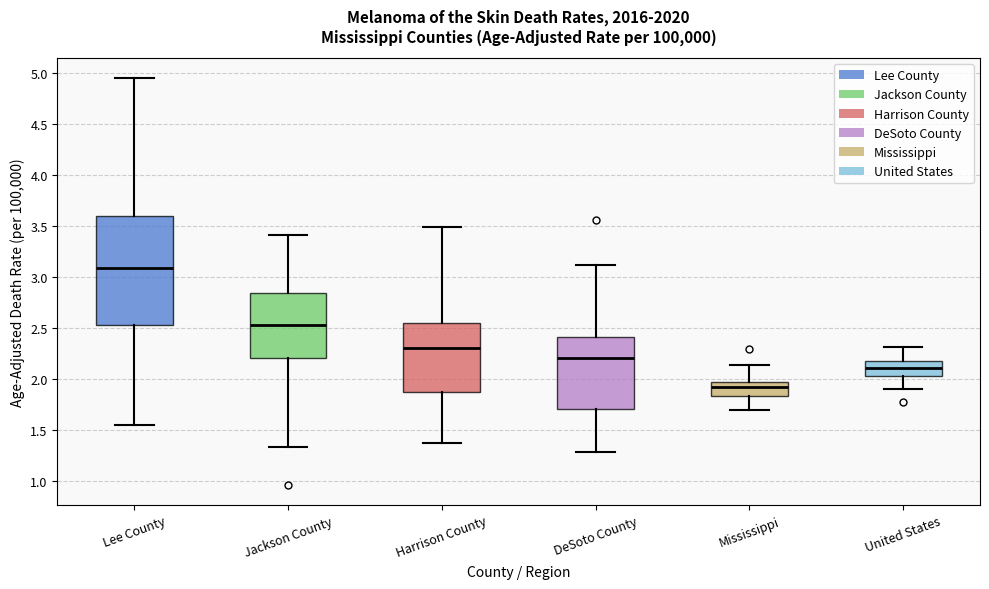

Where does the median line of the box for Lee County sit on the y-axis? The values are not printed on the chart, so give them approximately, as read against the axis.

3.10